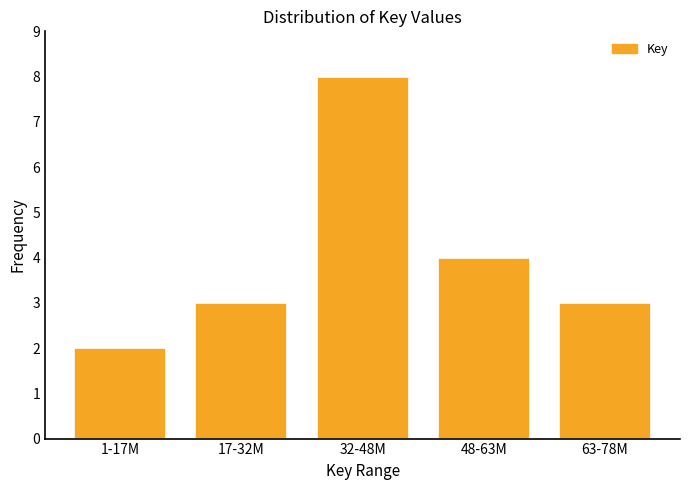

Reading left to right, transcribe all the data shown in this chart.

1-17M=2	17-32M=3	32-48M=8	48-63M=4	63-78M=3